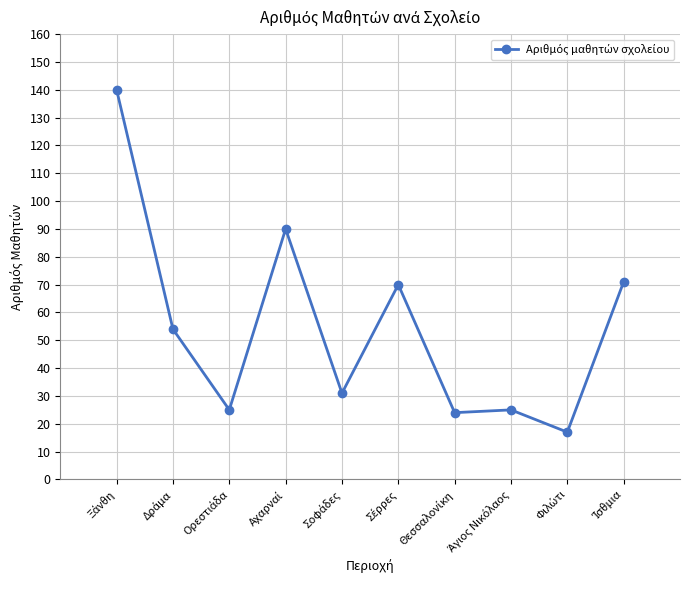

Reading left to right, list all the values displayed in this chart.

140	54	25	90	31	70	24	25	17	71